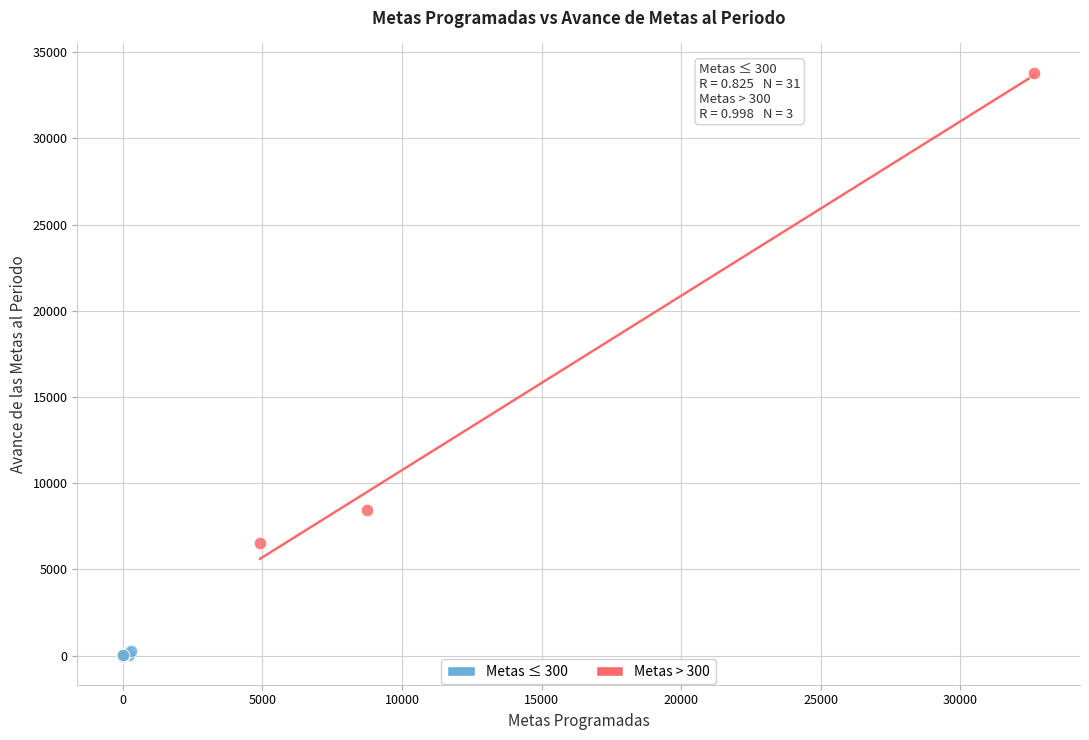

Which series reaches the maximum Y coordinate?

Metas > 300